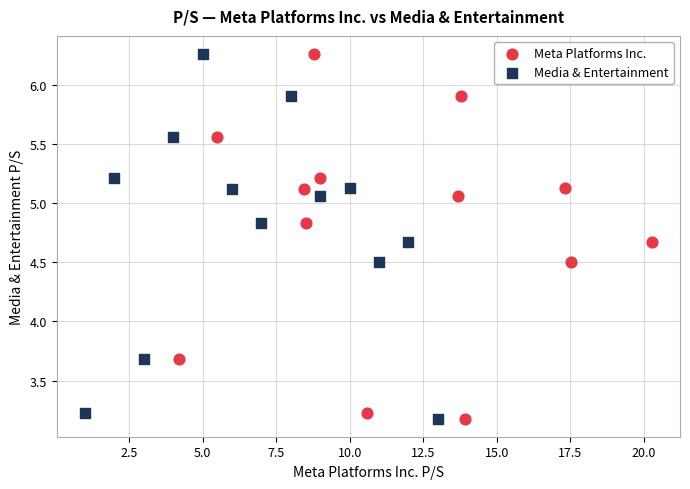

What are all the series names shown in the legend?

Meta Platforms Inc., Media & Entertainment